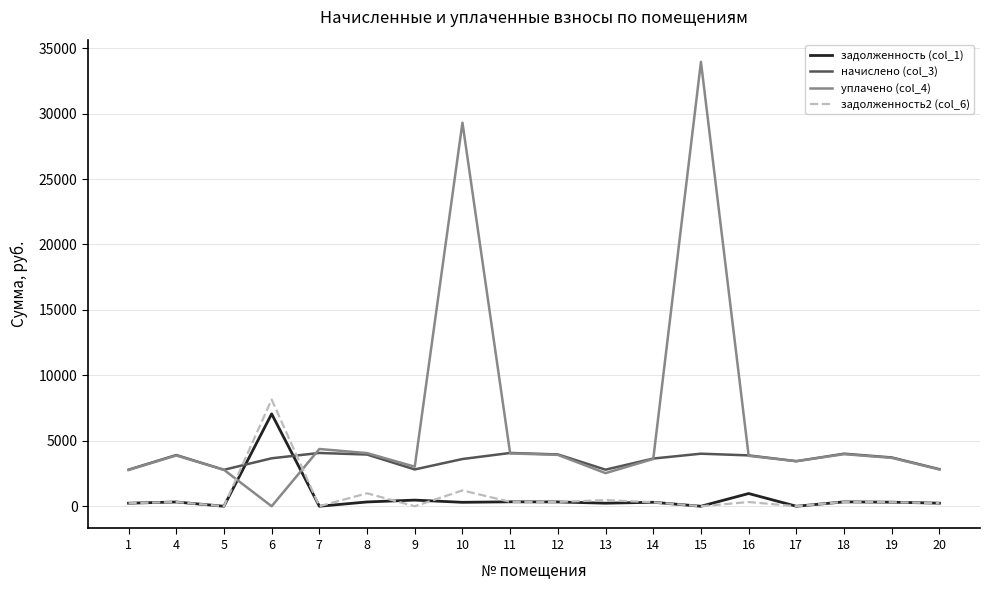

What is the total value across all series at 20?

6109.1